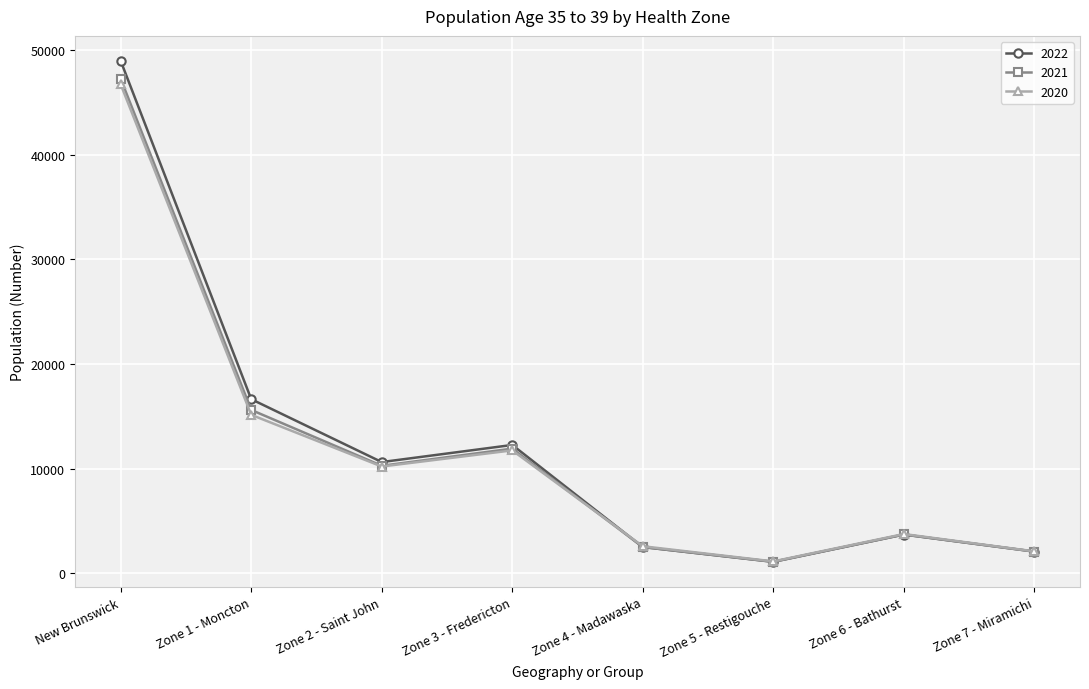

At which label does 2020 reach its peak?

New Brunswick